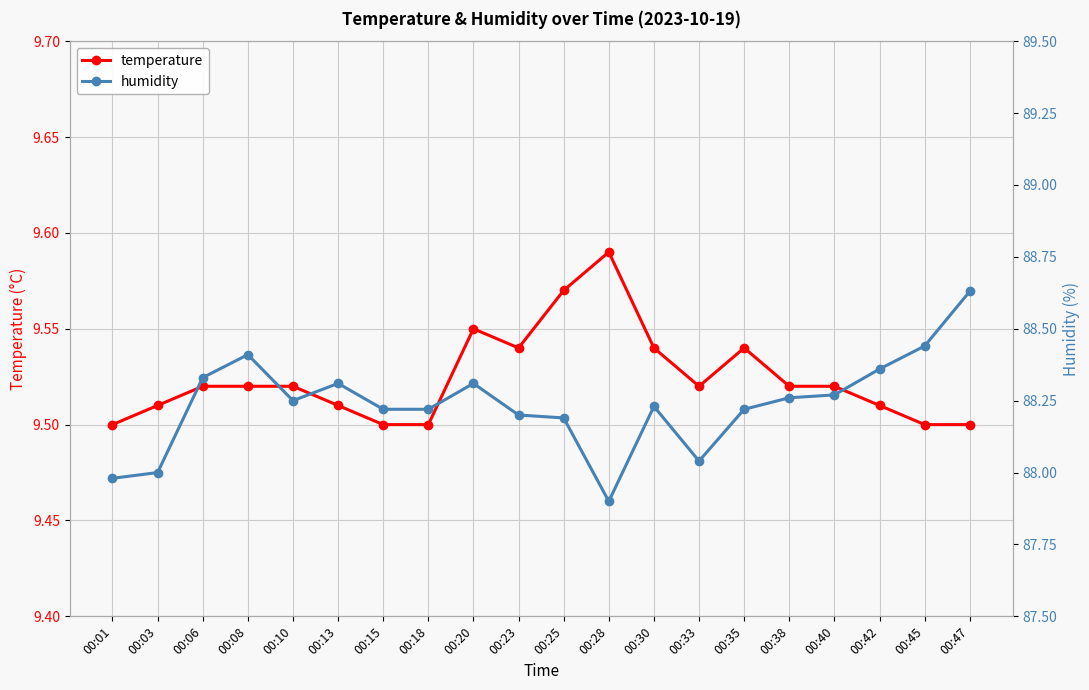

What is the value of the humidity point at the 18th from the left?

88.4